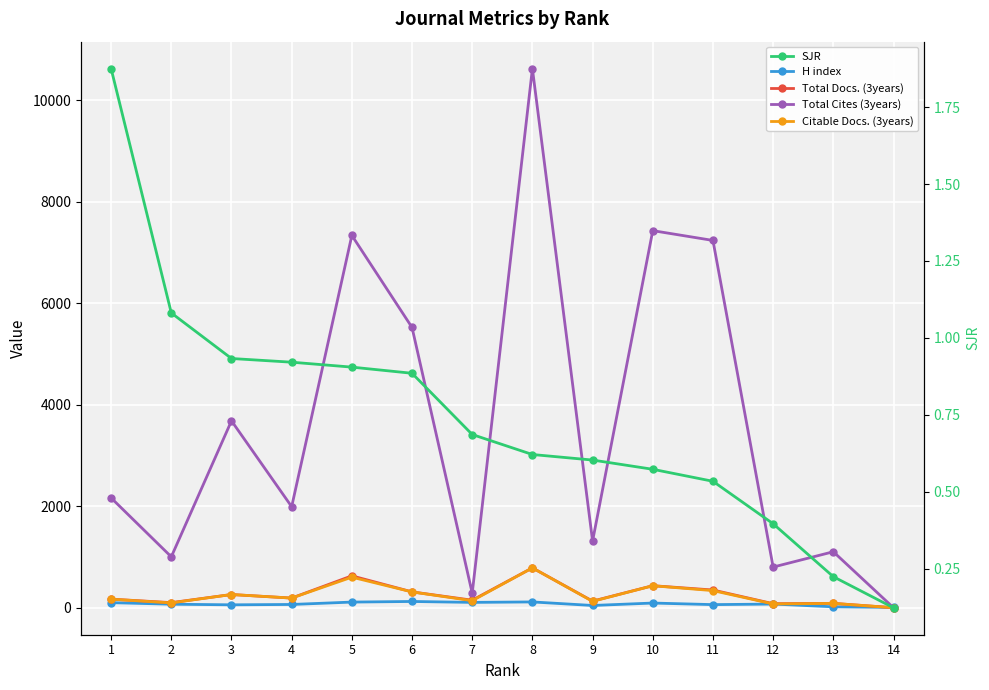

Which series has the largest total across all categories?

Total Cites (3years)